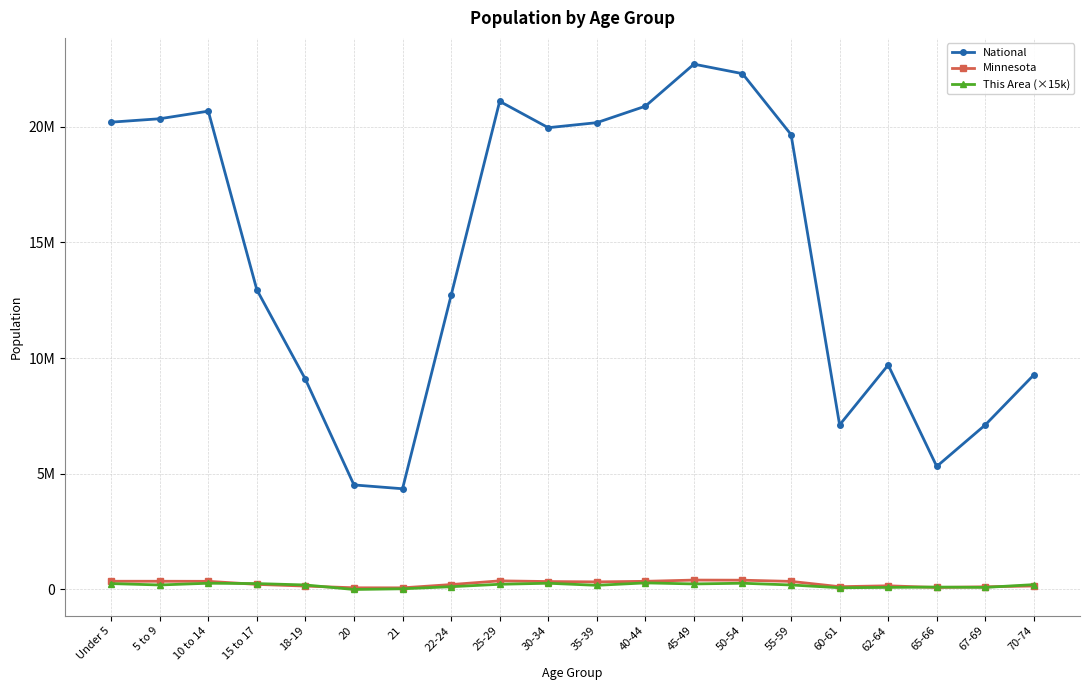

Where do Minnesota and This Area (×15k) first cross each other?

10 to 14 and 15 to 17